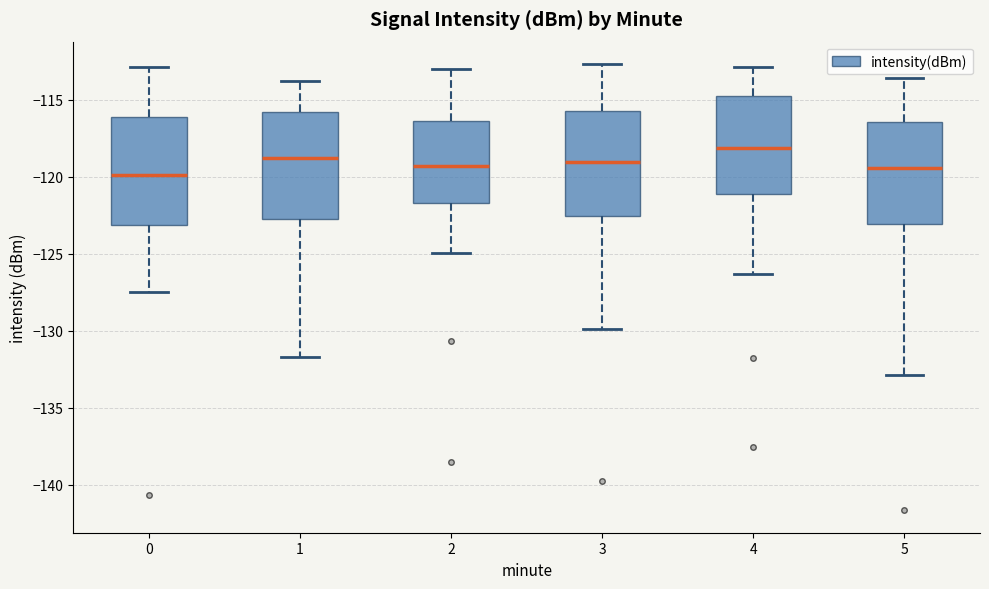

Reading left to right, read every box against the y-axis: the position of its median line, the range the box covers, and the ends of its whiskers. The values are not printed on the chart, so give them approximately, as read against the axis.

0: median -120.0, box -123.0 to -116.0, whiskers -127.5 to -113.0
1: median -119.0, box -122.5 to -116.0, whiskers -131.5 to -114.0
2: median -119.5, box -121.5 to -116.5, whiskers -125.0 to -113.0
3: median -119.0, box -122.5 to -115.5, whiskers -130.0 to -112.5
4: median -118.0, box -121.0 to -115.0, whiskers -126.5 to -113.0
5: median -119.5, box -123.0 to -116.5, whiskers -133.0 to -113.5